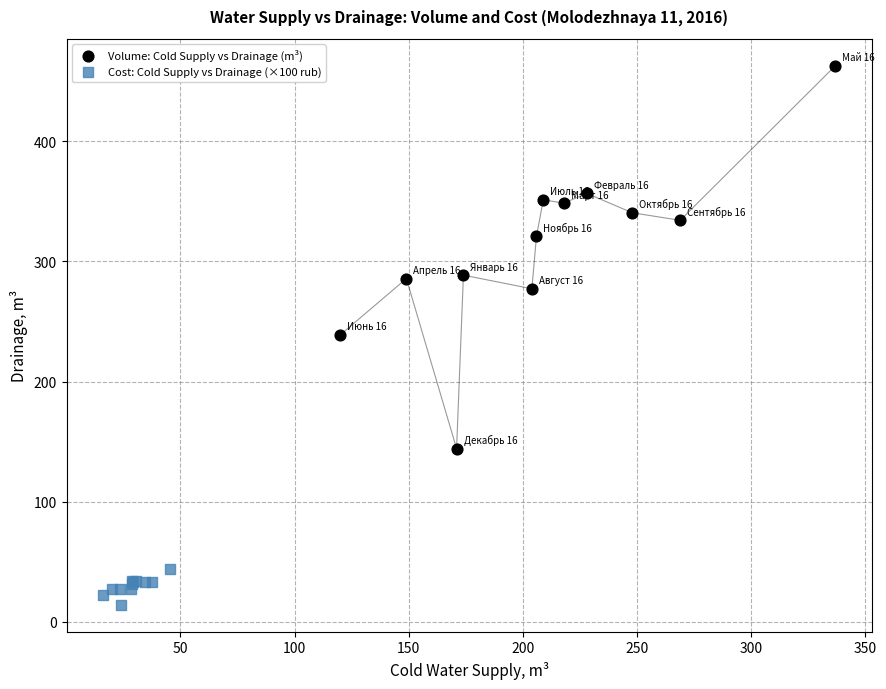

What are all the series names shown in the legend?

Volume: Cold Supply vs Drainage (m³), Cost: Cold Supply vs Drainage (×100 rub)